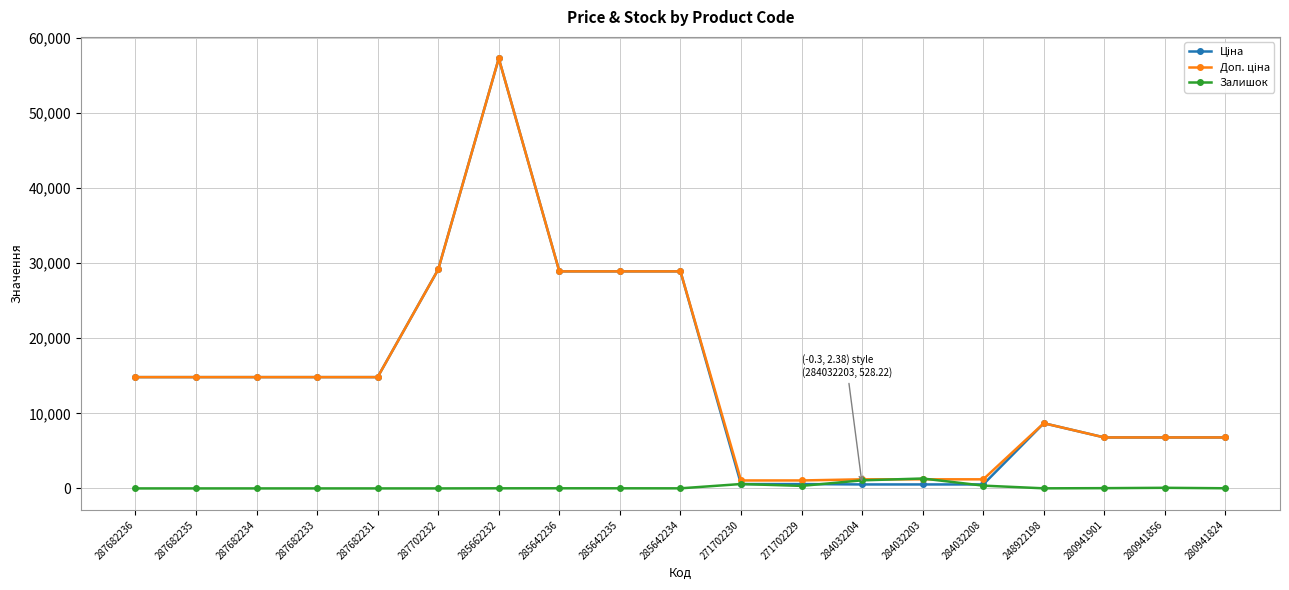

What is the label of the 15th point from the right?

287682231